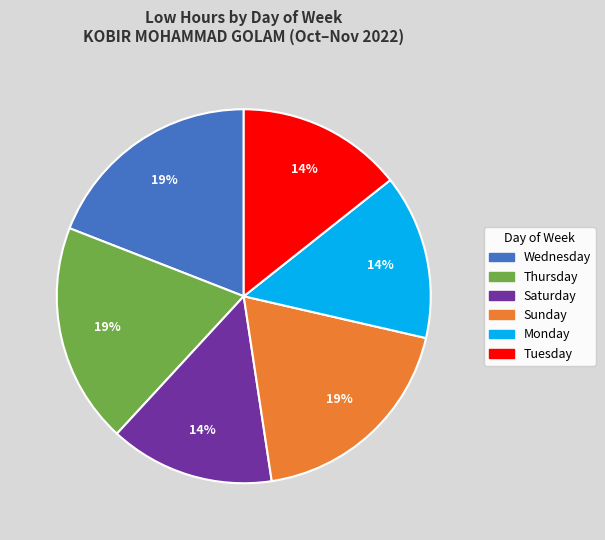

To the nearest percent, what is the difference between the largest and smallest slice percentages?

5%